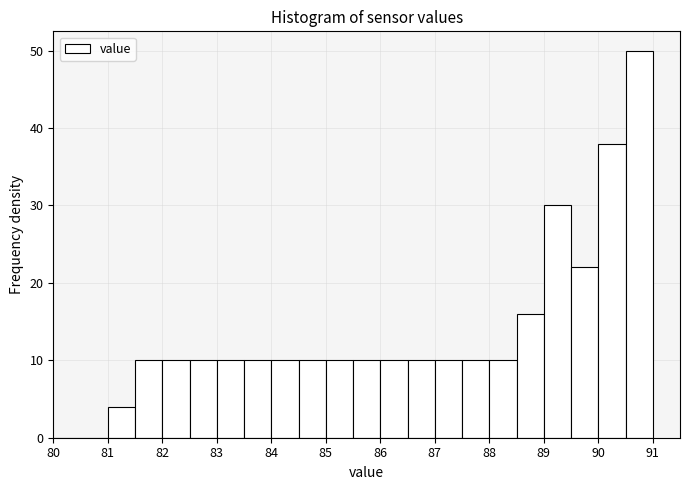

How tall is the bar that spans 83.0 to 83.5 on the x-axis? The values are not printed on the chart, so give them approximately, as read against the axis.

10